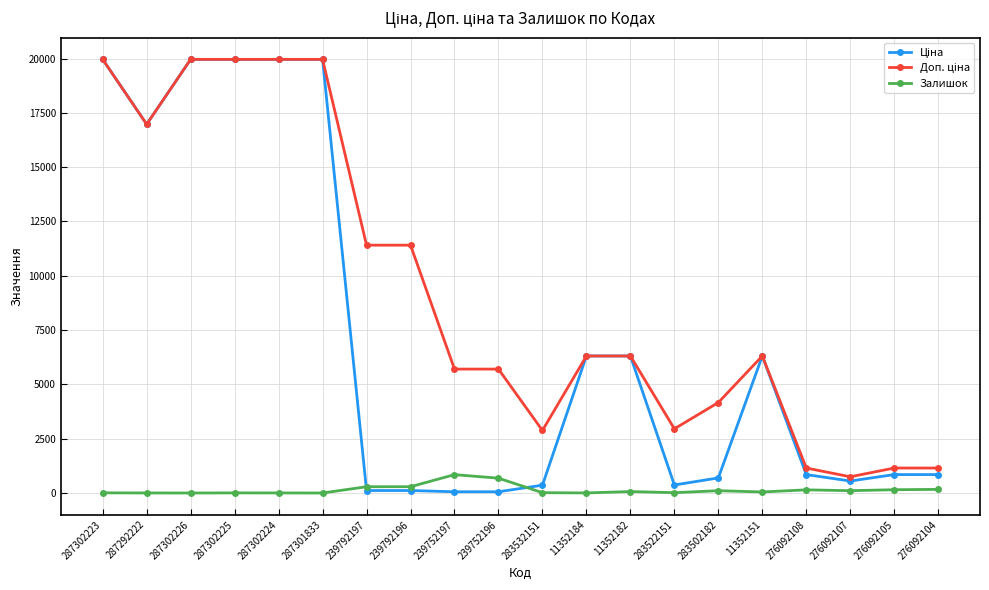

At how many categories does at least one series exceed 5940?

11